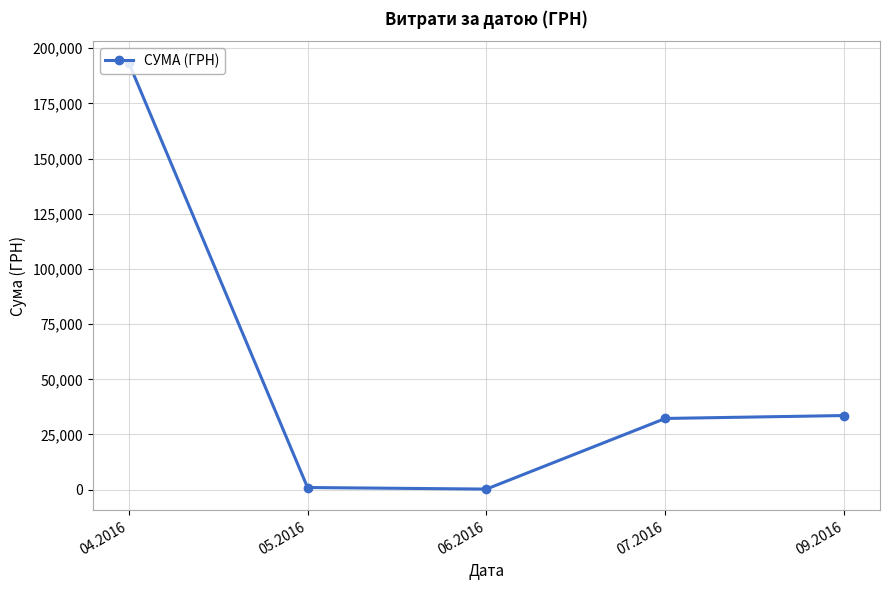

What is the difference between the maximum and minimum values?

193288.4